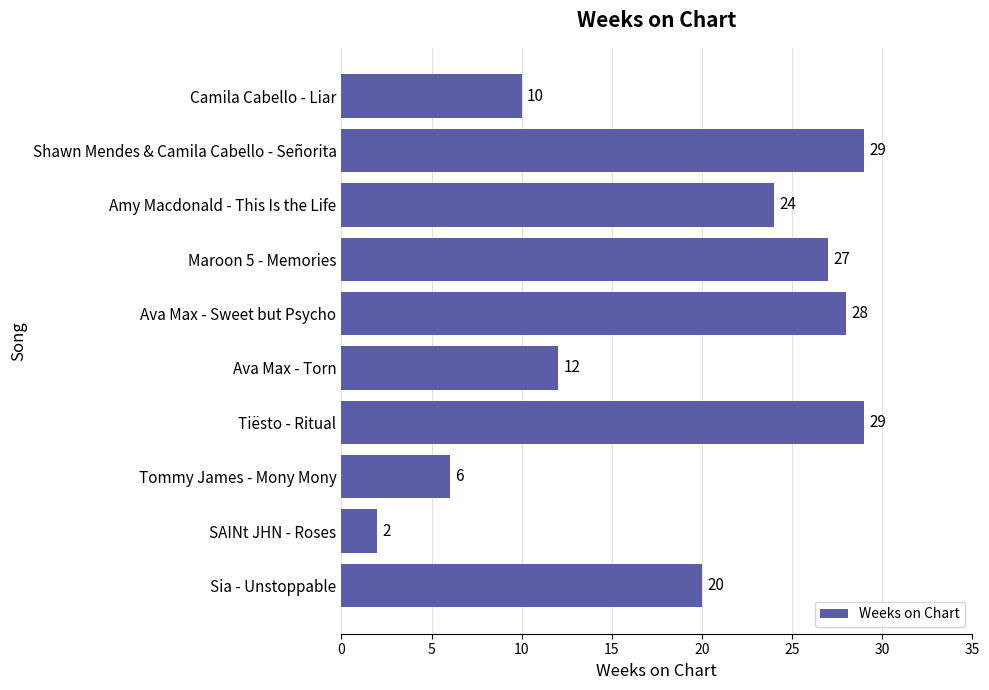

What is the greatest value displayed?

29